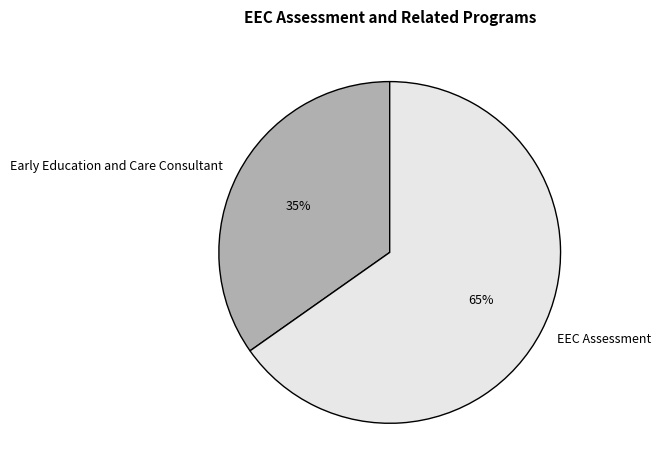

How many segments does this pie chart have?

2